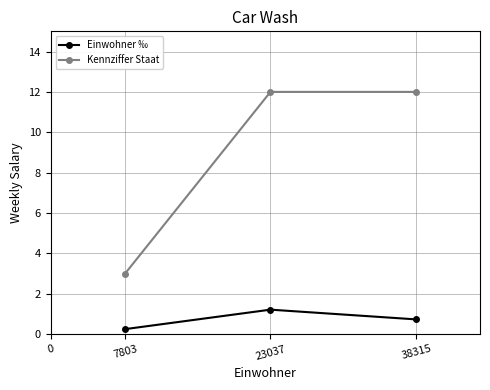

What is the total value across all series at 7803?

3.2